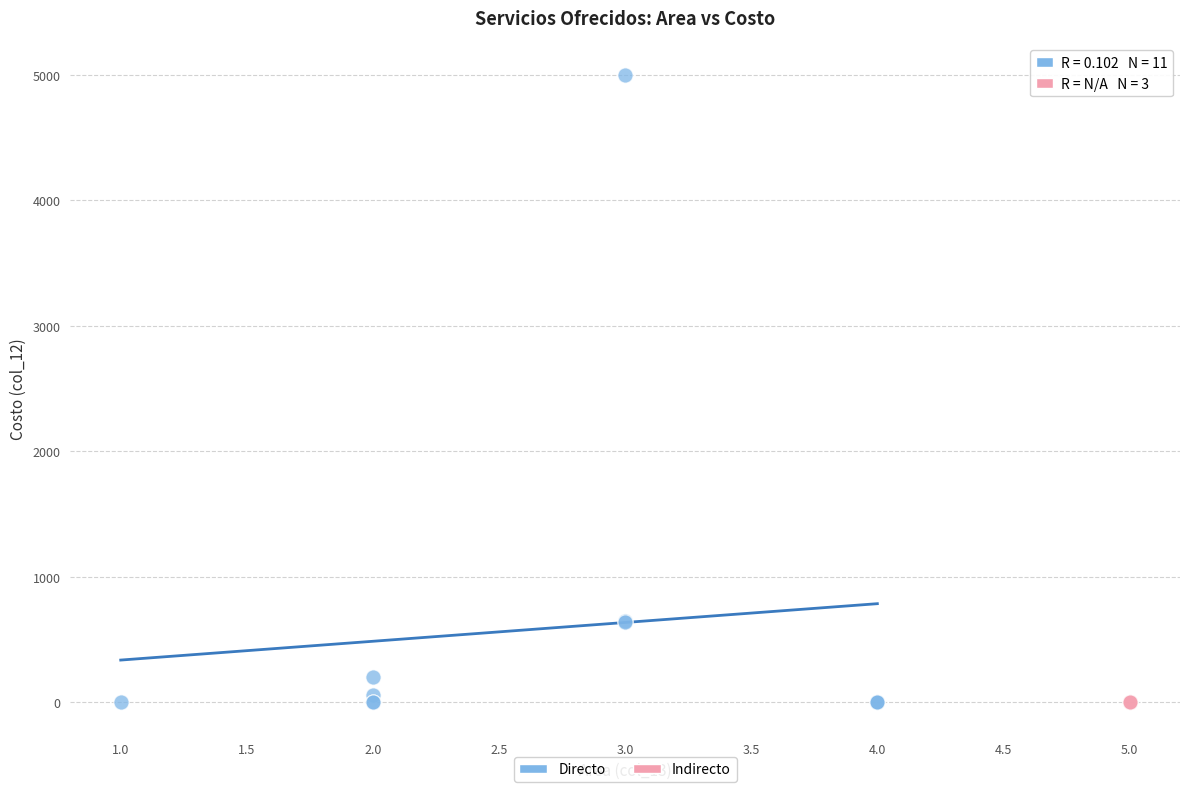

Which series contains the highest Y value?

Directo